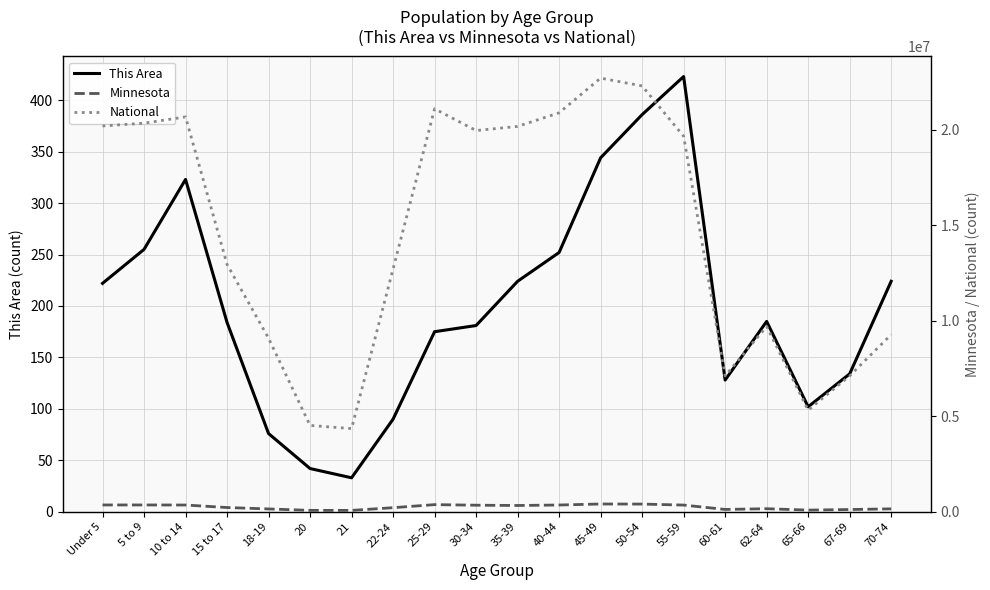

How many data points in Minnesota are less than 328190?

10